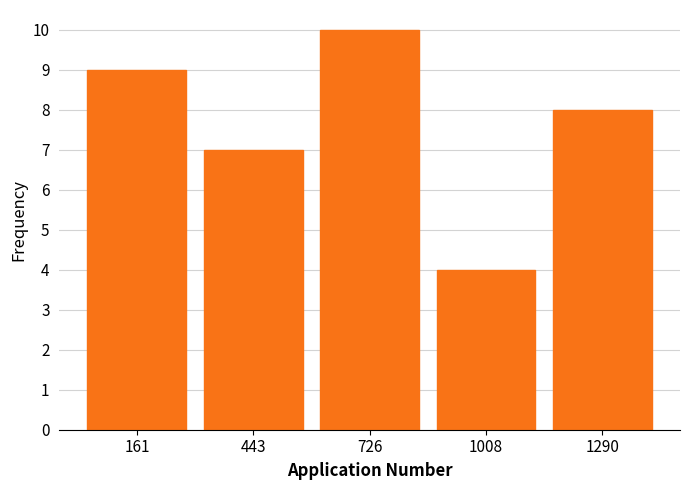

Over which range of the x-axis is the bar tallest?

600 to 850